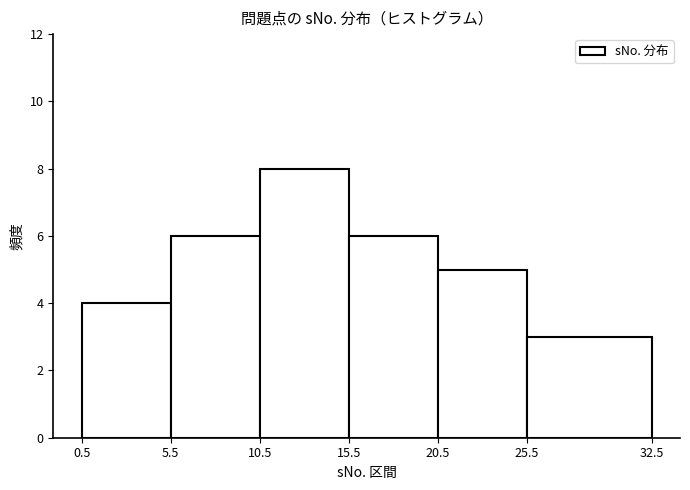

Reading left to right, transcribe this chart: for each bar, give the range it covers on the x-axis and its height. The values are not printed on the chart, so give them approximately, as read against the axis.

0.5 to 5.5: 4
5.5 to 10.5: 6
10.5 to 15.5: 8
15.5 to 20.5: 6
20.5 to 25.5: 5
25.5 to 32.5: 3